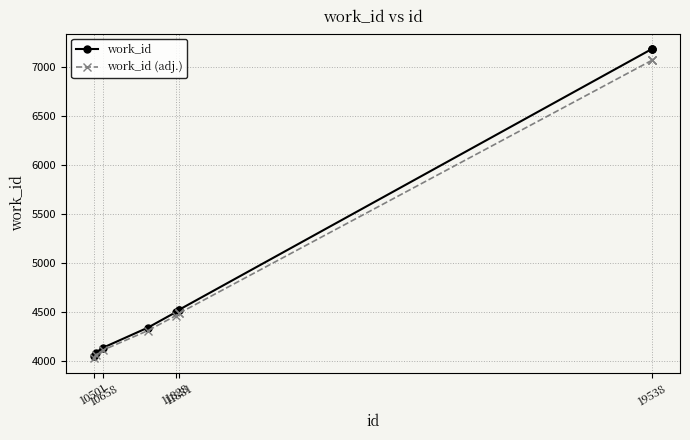

What is the greatest value displayed?

7179.0